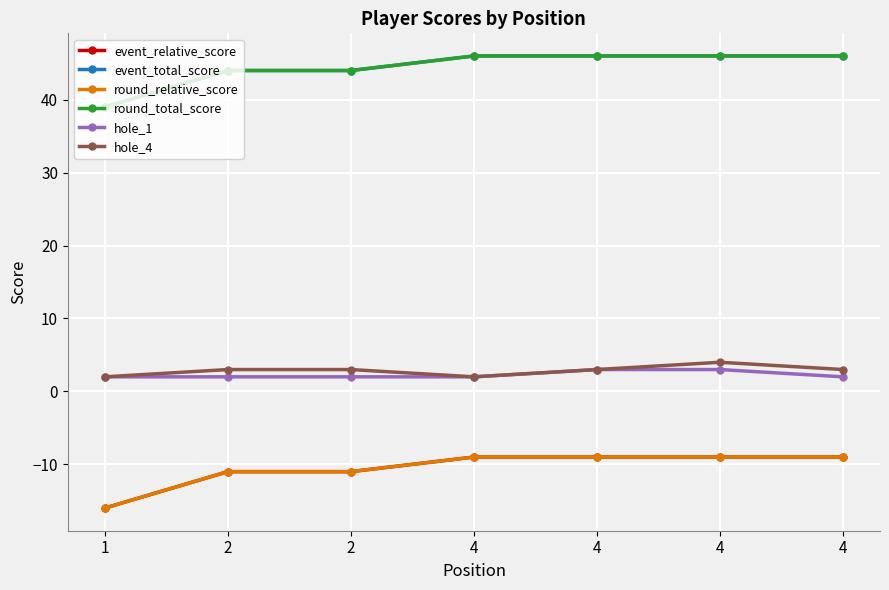

What is the minimum value shown in the chart?

-16